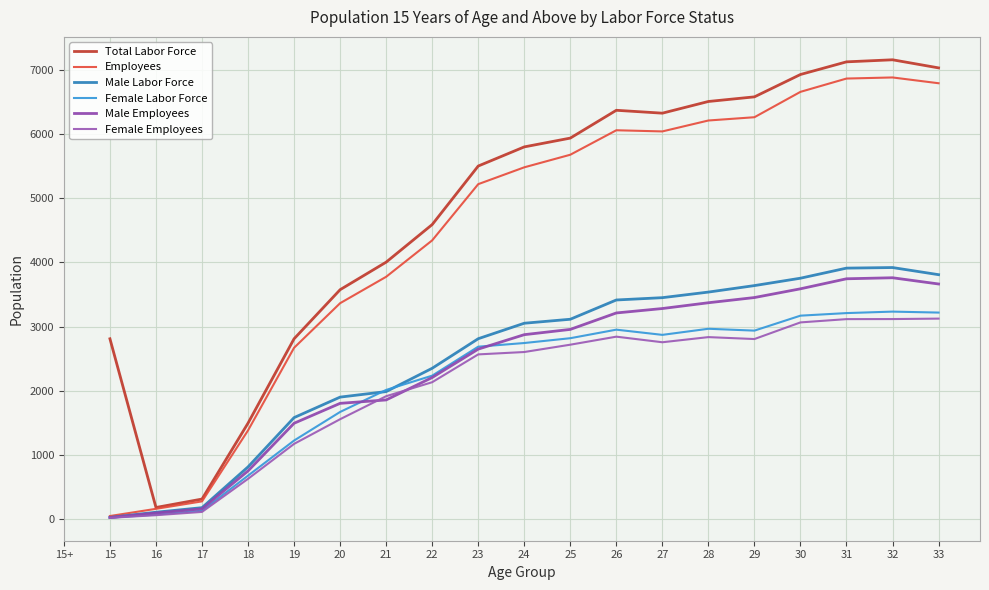

Does the chart display data point markers on the line(s)?

No